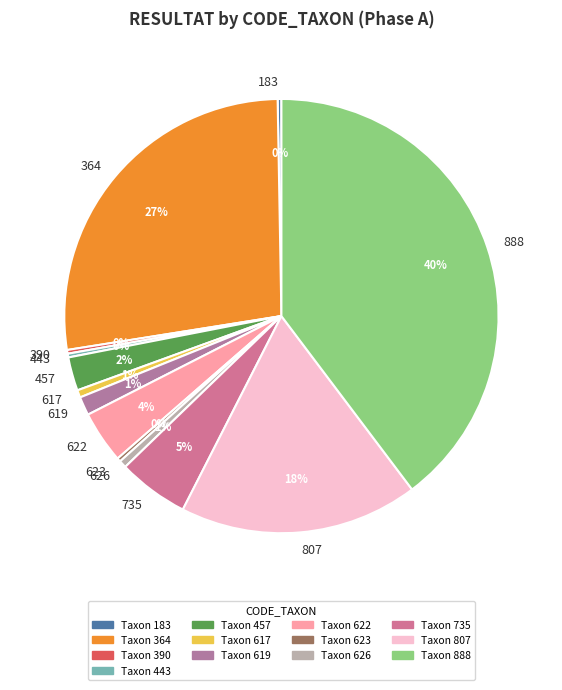

To the nearest percent, what portion does 617 represent?

1%